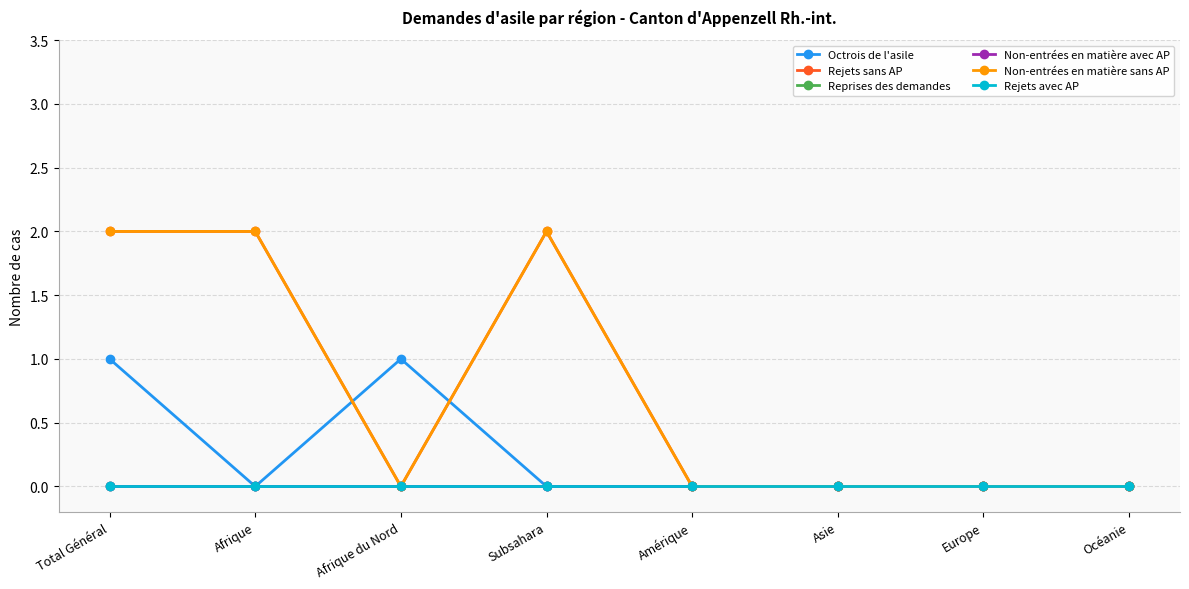

Is this an area chart (filled region under the line)?

No